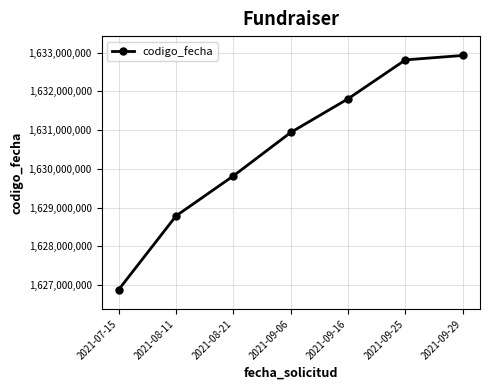

Approximately how many times larger is the value at 2021-09-16 compared to 2021-08-11?

1.0